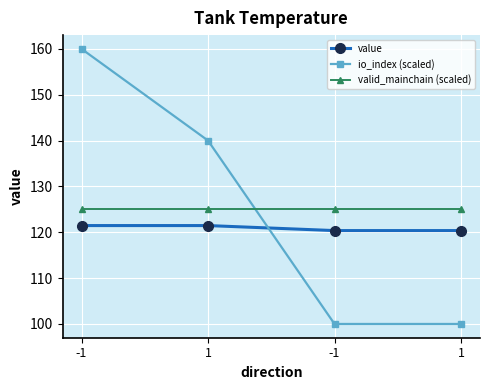

The value of value at -1 is 120.4. True or false?

True